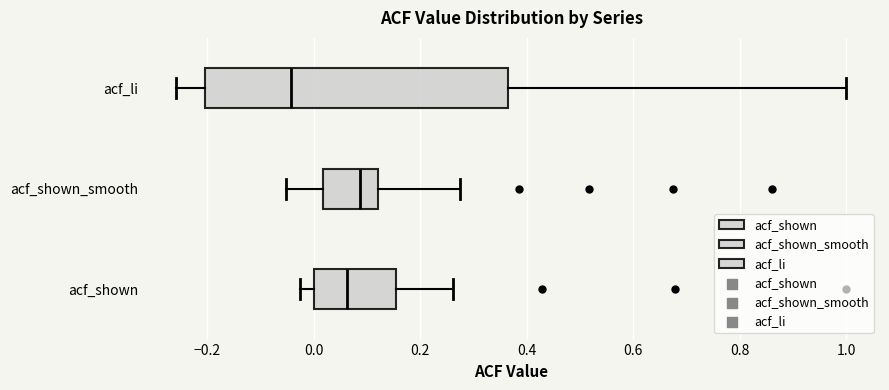

Comparing the boxes themselves (not the whiskers), which one is the widest?

acf_li